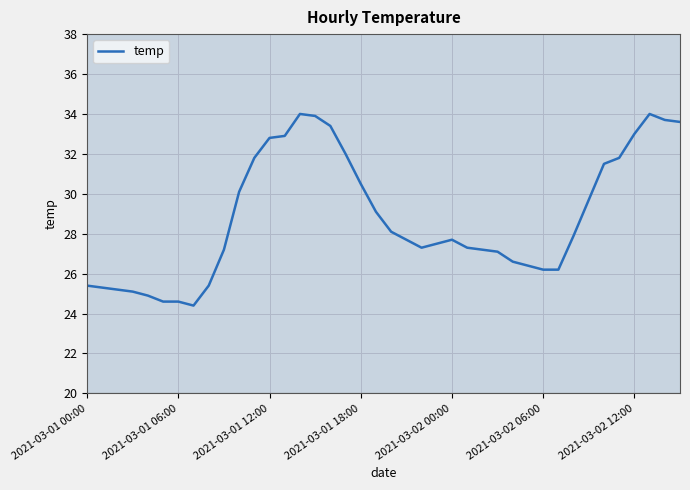

What is the difference between the maximum and minimum values?

9.6